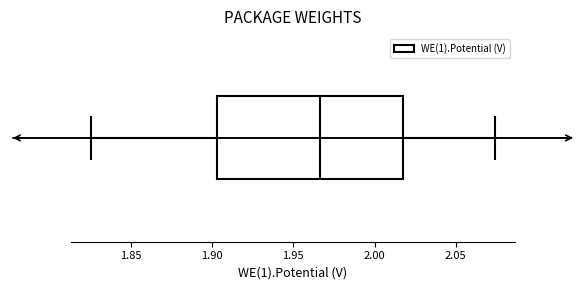

Read this box plot against the x-axis: the position of the median line, the range covered by the box, and the ends of both whiskers. The values are not printed on the chart, so give them approximately, as read against the axis.

median 1.965, box 1.905 to 2.015, whiskers 1.825 to 2.075